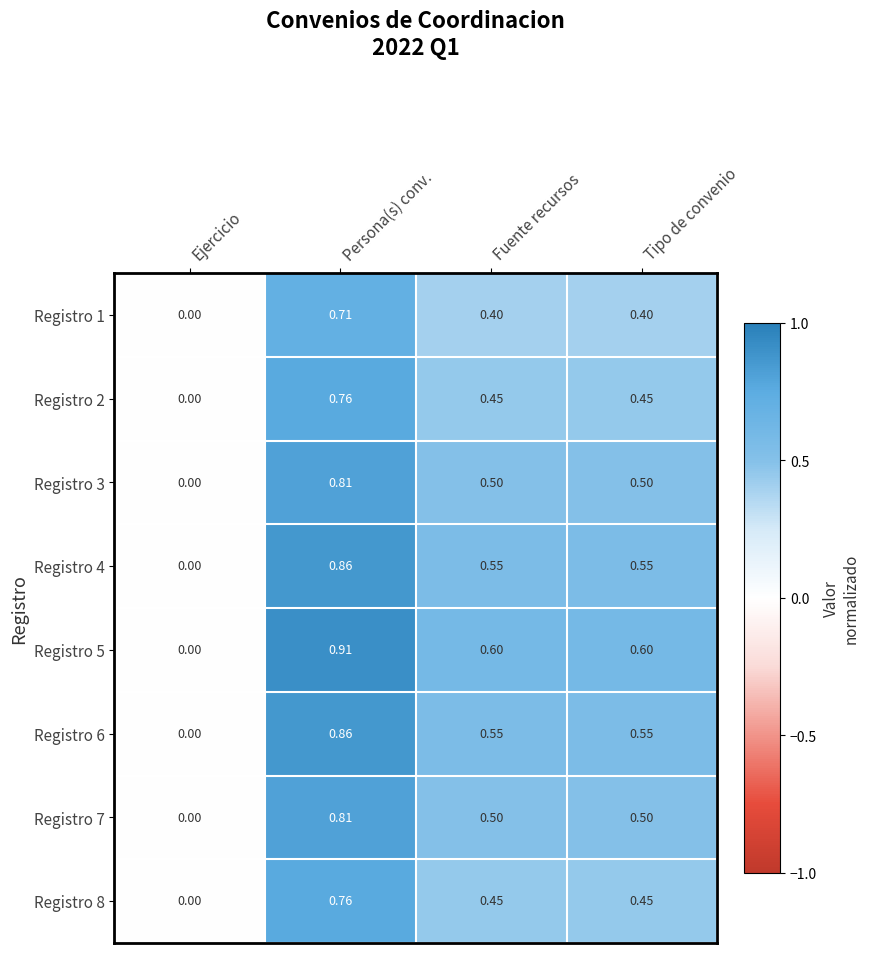

At which label does Registro 7 reach its peak?

Persona(s) conv.